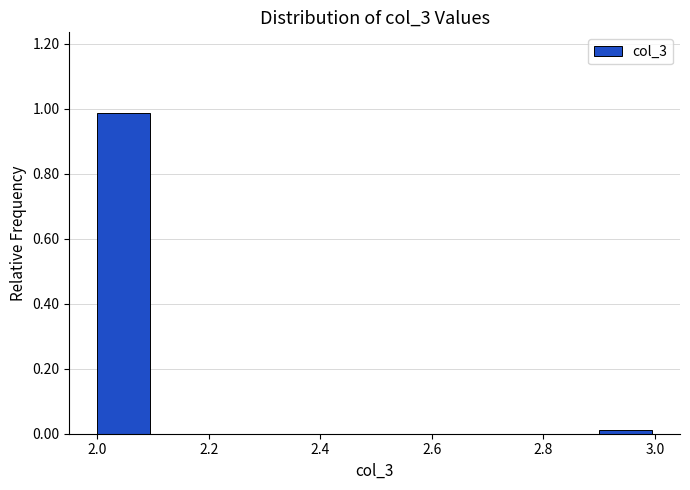

Reading left to right, list every bar in this chart as the range it spans on the x-axis followed by its height. The values are not printed on the chart, so give them approximately, as read against the axis.

2.0 to 2.1: 0.98
2.1 to 2.2: 0
2.2 to 2.3: 0
2.3 to 2.4: 0
2.4 to 2.5: 0
2.5 to 2.6: 0
2.6 to 2.7: 0
2.7 to 2.8: 0
2.8 to 2.9: 0
2.9 to 3.0: under 0.02